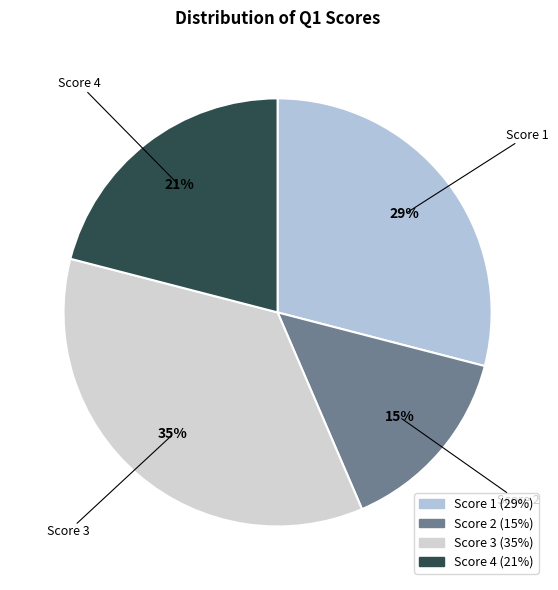

To the nearest percent, what is the difference between the Score 3 and Score 1 slice percentages?

6%